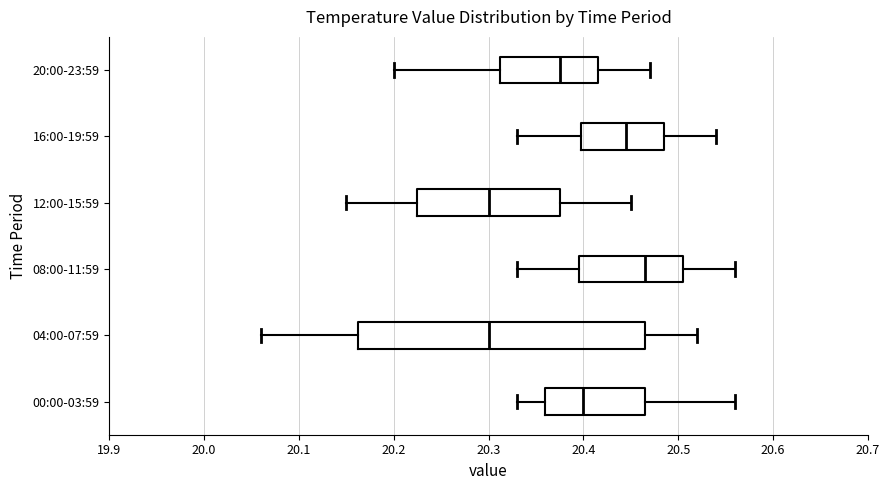

Comparing the boxes themselves (not the whiskers), which one is the widest?

04:00-07:59